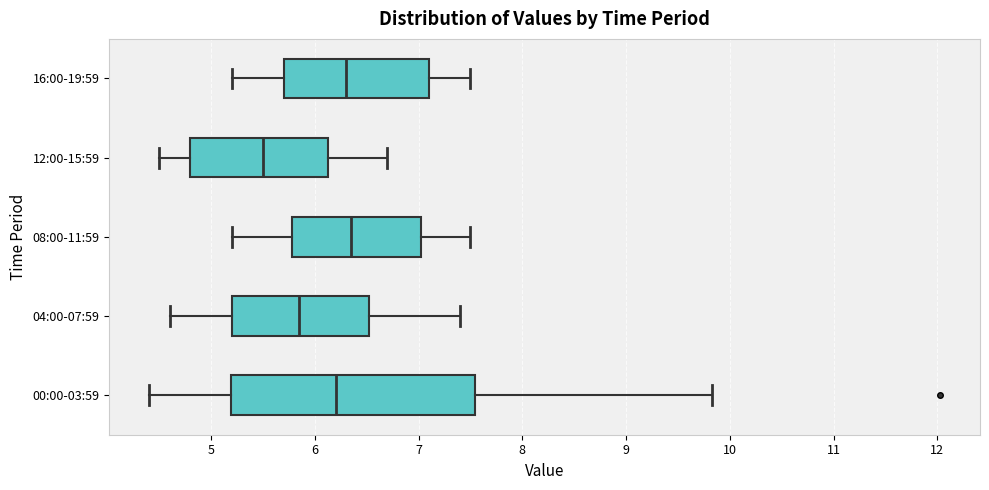

Where does the left whisker of the box for 16:00-19:59 end on the x-axis? The values are not printed on the chart, so give them approximately, as read against the axis.

5.2